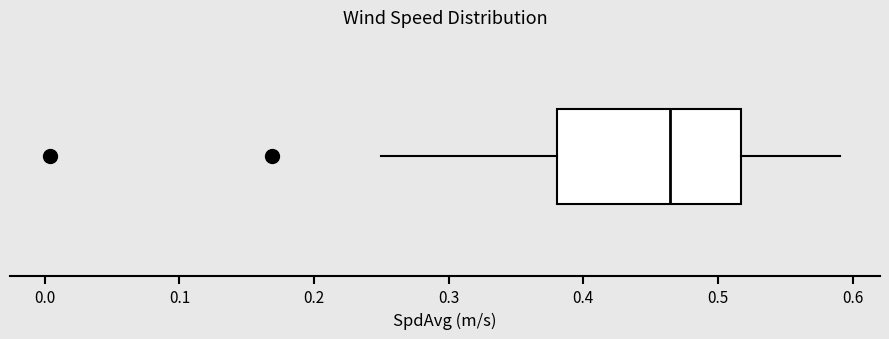

Where does the left whisker of the box end on the x-axis? The values are not printed on the chart, so give them approximately, as read against the axis.

0.25